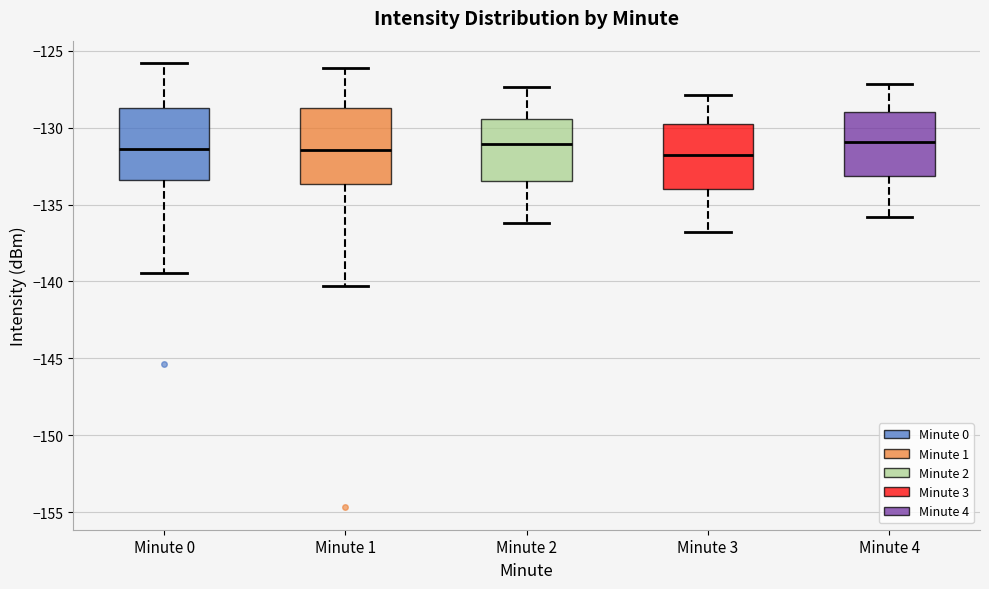

Reading left to right, read every box against the y-axis: the position of its median line, the range the box covers, and the ends of its whiskers. The values are not printed on the chart, so give them approximately, as read against the axis.

Minute 0: median -131.5, box -133.5 to -128.5, whiskers -139.5 to -126.0
Minute 1: median -131.5, box -133.5 to -128.5, whiskers -140.5 to -126.0
Minute 2: median -131.0, box -133.5 to -129.5, whiskers -136.0 to -127.5
Minute 3: median -132.0, box -134.0 to -130.0, whiskers -137.0 to -128.0
Minute 4: median -131.0, box -133.0 to -129.0, whiskers -136.0 to -127.0